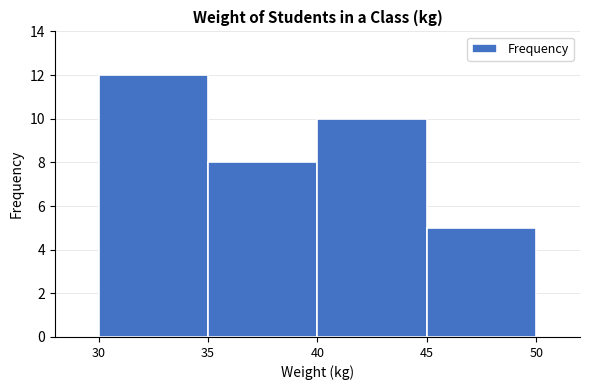

What is the height of the bar covering 40 to 45 on the x-axis? The values are not printed on the chart, so give them approximately, as read against the axis.

10